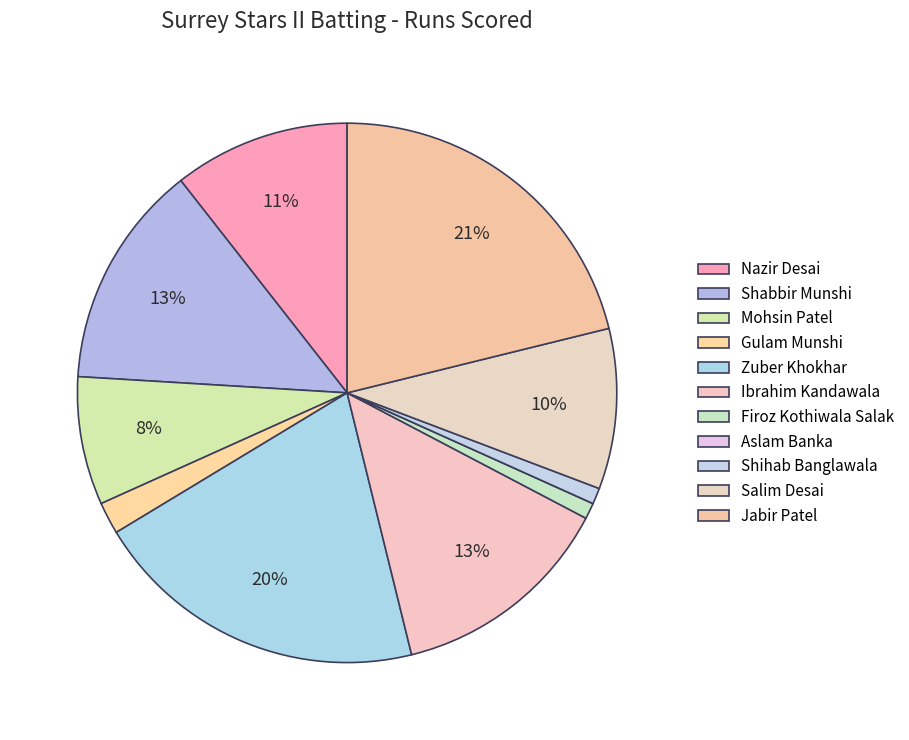

Which slice is the smallest?

Aslam Banka